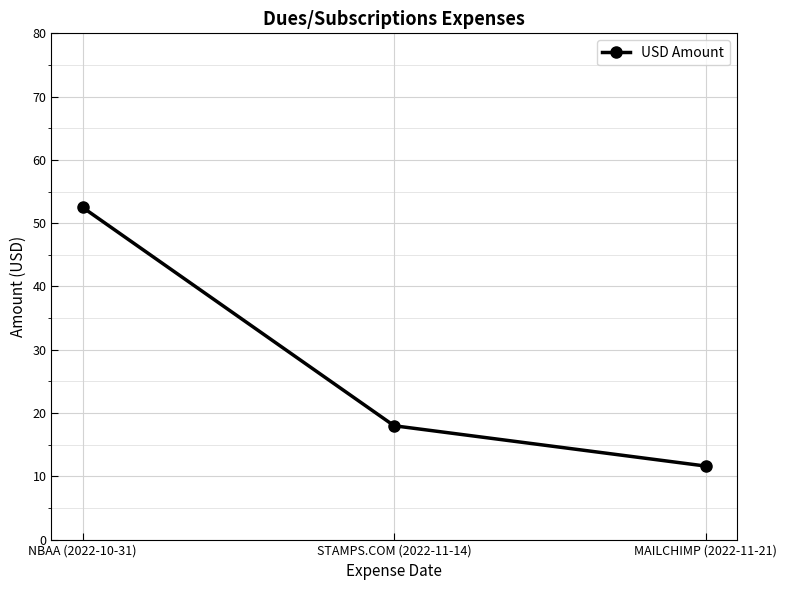

Reading left to right, extract all data points from this chart.

NBAA (2022-10-31)=52.5	STAMPS.COM (2022-11-14)=18.0	MAILCHIMP (2022-11-21)=11.6